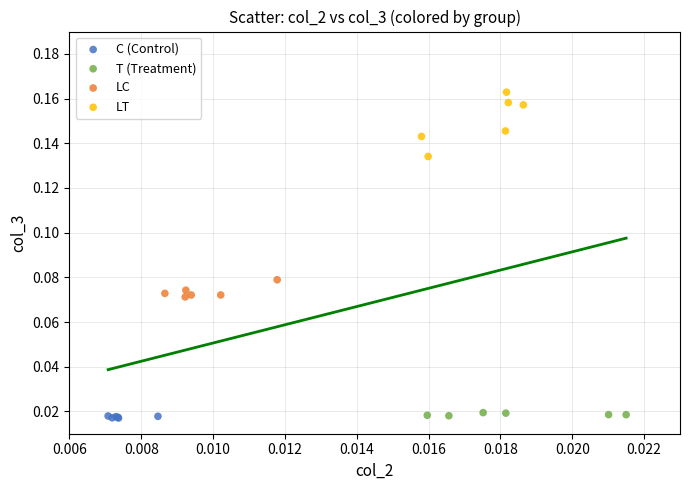

Which series has the largest Y range (max minus min)?

LT